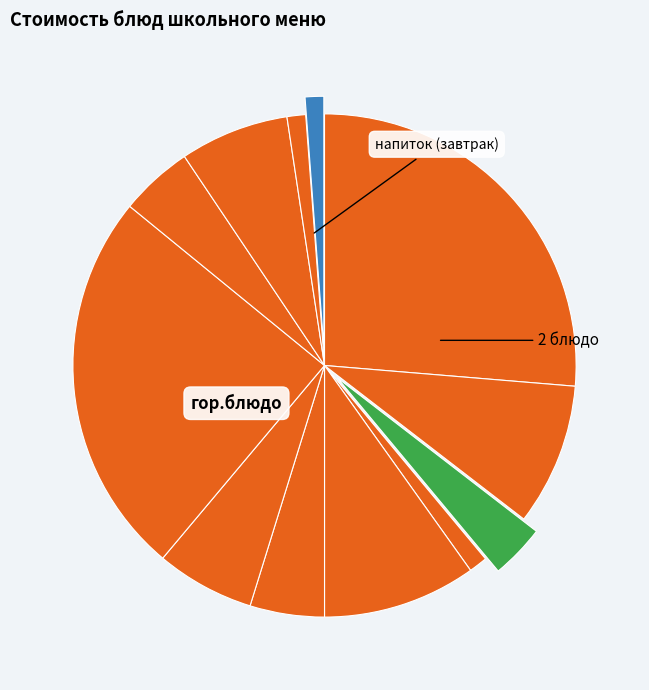

How many slices are in this pie chart?

12